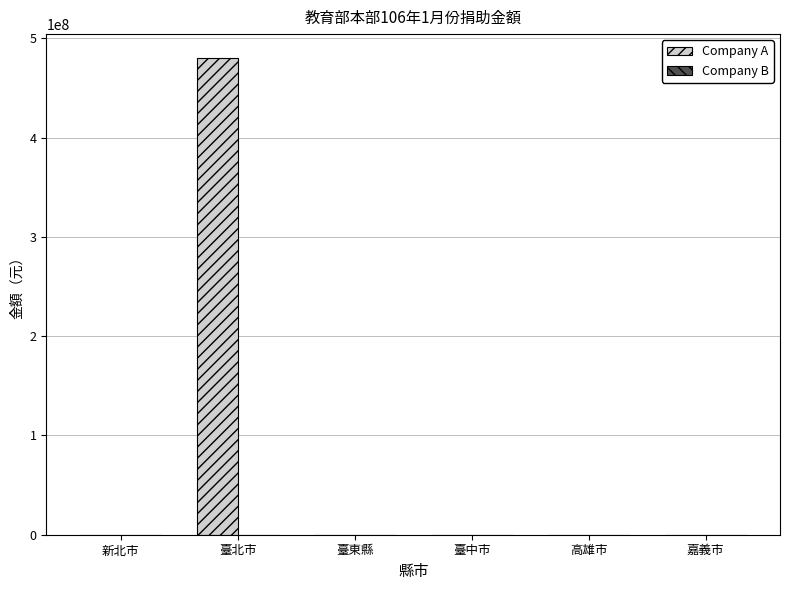

At which category is the sum across all series the highest?

臺北市